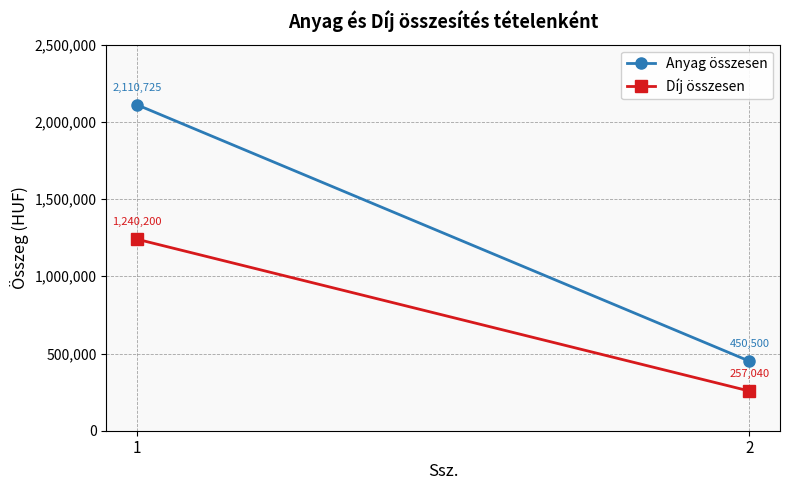

Which series has the largest range (max minus min)?

Anyag összesen